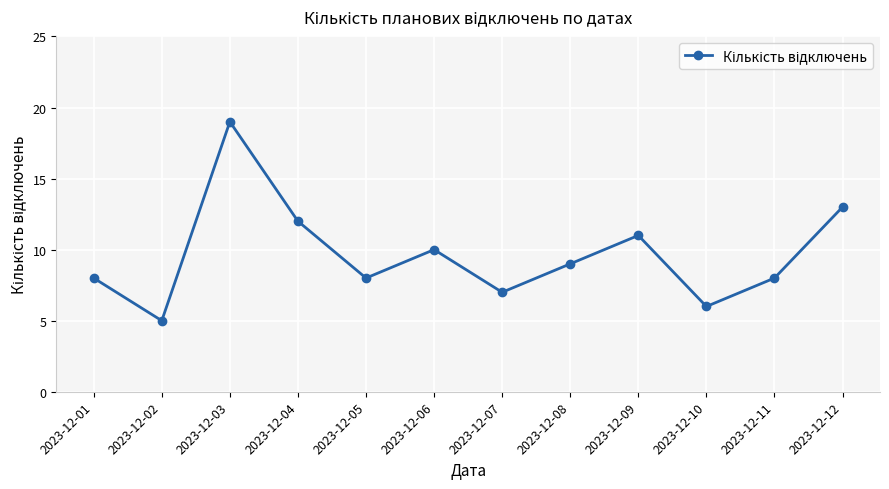

Reading left to right, transcribe all the data shown in this chart.

2023-12-01=8	2023-12-02=5	2023-12-03=19	2023-12-04=12	2023-12-05=8	2023-12-06=10	2023-12-07=7	2023-12-08=9	2023-12-09=11	2023-12-10=6	2023-12-11=8	2023-12-12=13